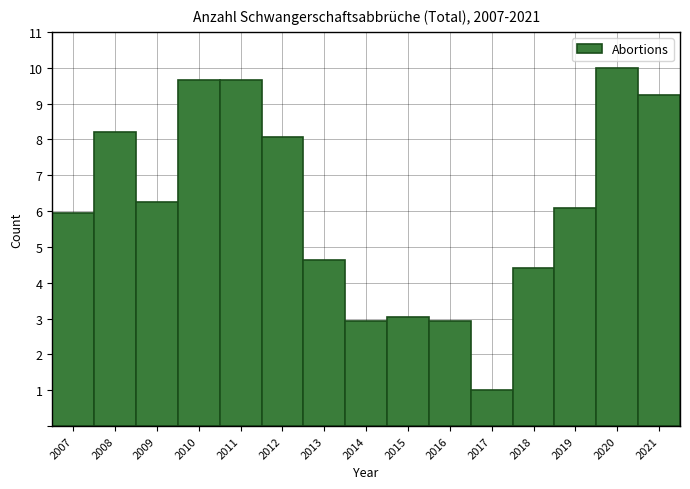

Reading right to left, extract all data points from this chart.

9.2	10.0	6.1	4.4	1.0	2.9	3.1	2.9	4.6	8.1	9.7	9.7	6.2	8.2	5.9